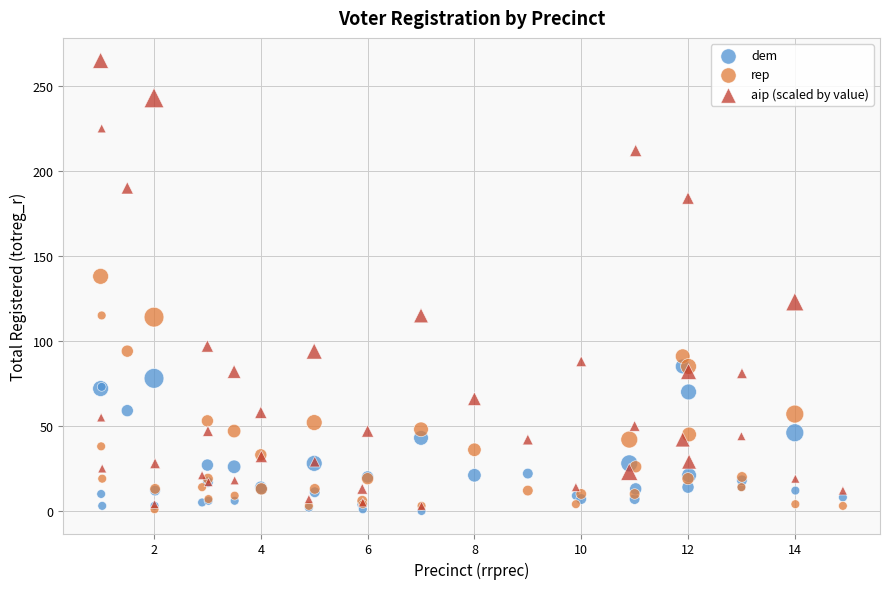

Which series contains the highest Y value?

aip (scaled by value)